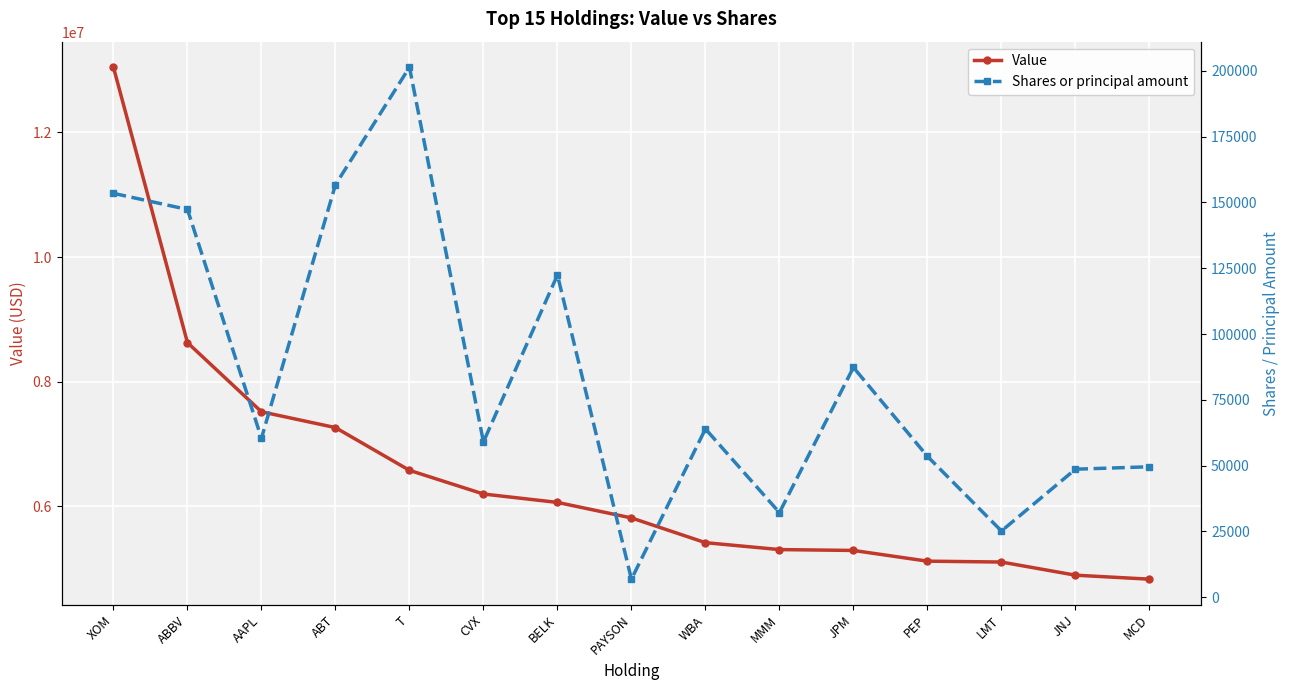

List the series in order of their peak value, lowest first.

Shares or principal amount, Value